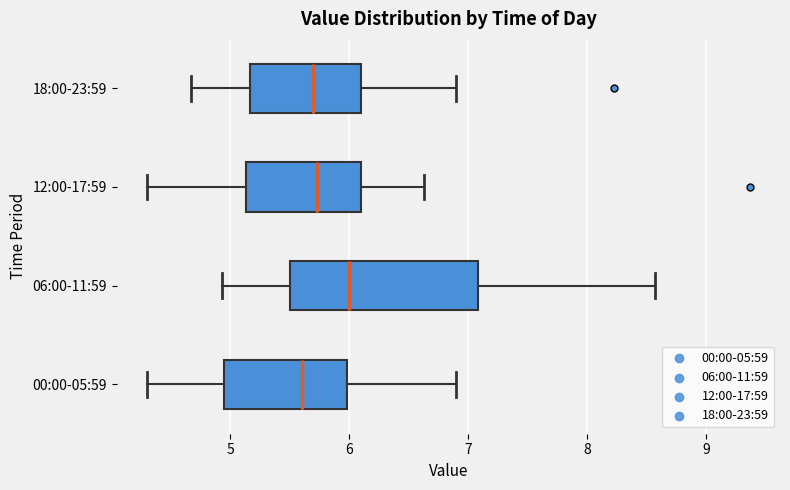

Reading bottom to top, read every box against the x-axis: the position of its median line, the range the box covers, and the ends of its whiskers. The values are not printed on the chart, so give them approximately, as read against the axis.

00:00-05:59: median 5.6, box 5.0 to 6.0, whiskers 4.3 to 6.9
06:00-11:59: median 6.0, box 5.5 to 7.1, whiskers 4.9 to 8.6
12:00-17:59: median 5.7, box 5.1 to 6.1, whiskers 4.3 to 6.6
18:00-23:59: median 5.7, box 5.2 to 6.1, whiskers 4.7 to 6.9